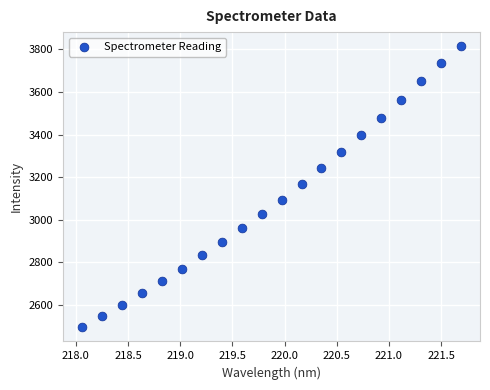

What is the range of X values (max minus min)?

3.6